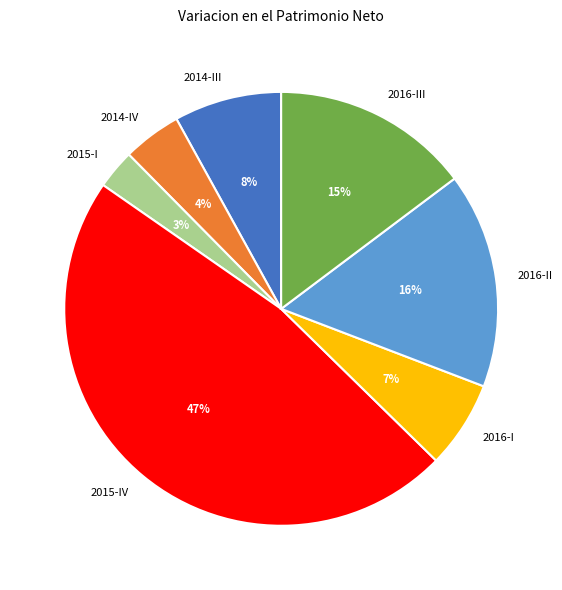

To the nearest percent, what is the difference between the largest and smallest slice percentages?

44%